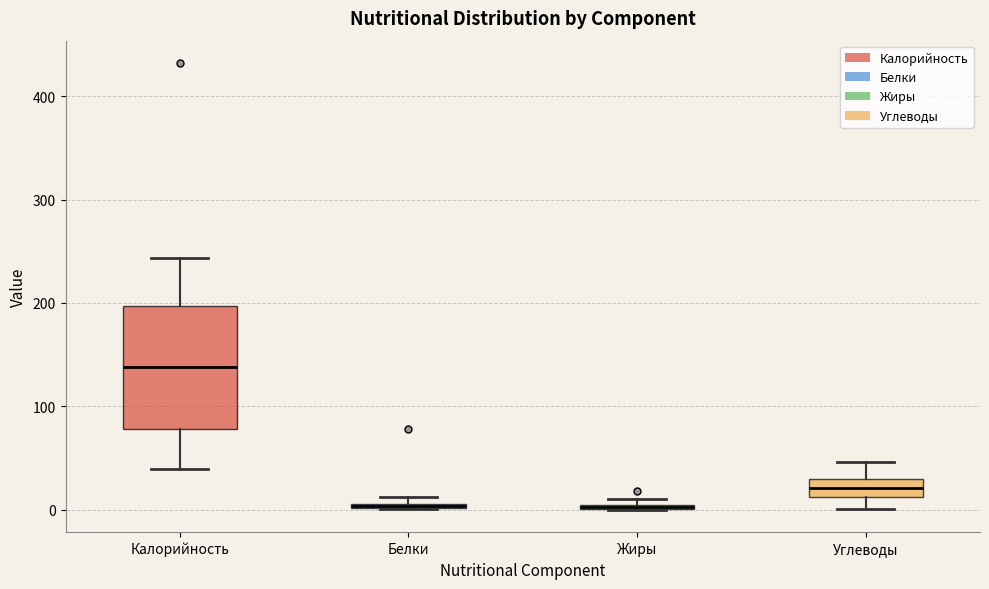

Where does the upper whisker of the box for Углеводы end on the y-axis? The values are not printed on the chart, so give them approximately, as read against the axis.

50